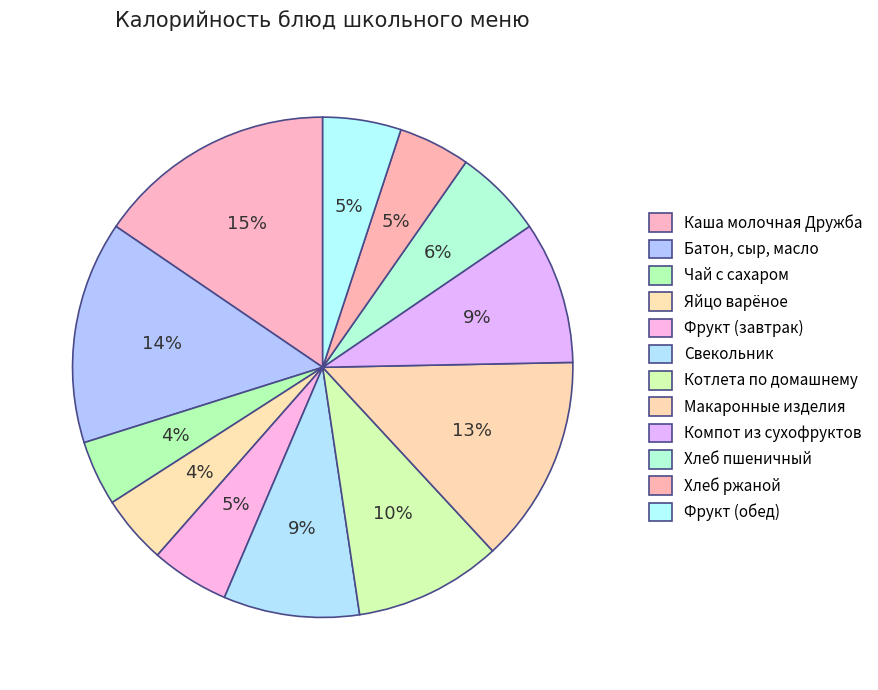

To the nearest percent, what is the difference between the largest and smallest slice percentages?

11%